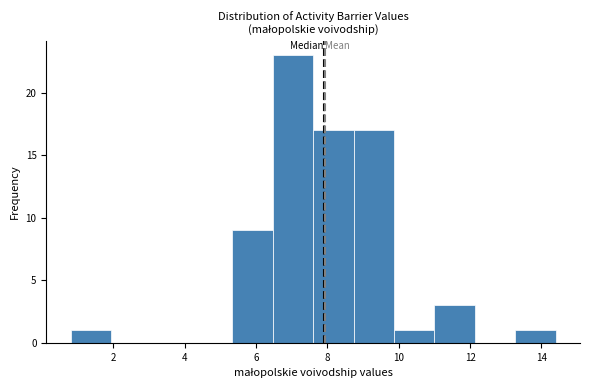

Reading left to right, list every bar in this chart as the range it spans on the x-axis followed by its height. Neither the bar edges nor the heights are printed on the chart, so give them approximately, as read against the axes.

0.8 to 2.0: 1
2.0 to 3.0: 0
3.0 to 4.2: 0
4.2 to 5.4: 0
5.4 to 6.4: 9
6.4 to 7.6: 23
7.6 to 8.8: 17
8.8 to 9.8: 17
9.8 to 11.0: 1
11.0 to 12.2: 3
12.2 to 13.2: 0
13.2 to 14.4: 1